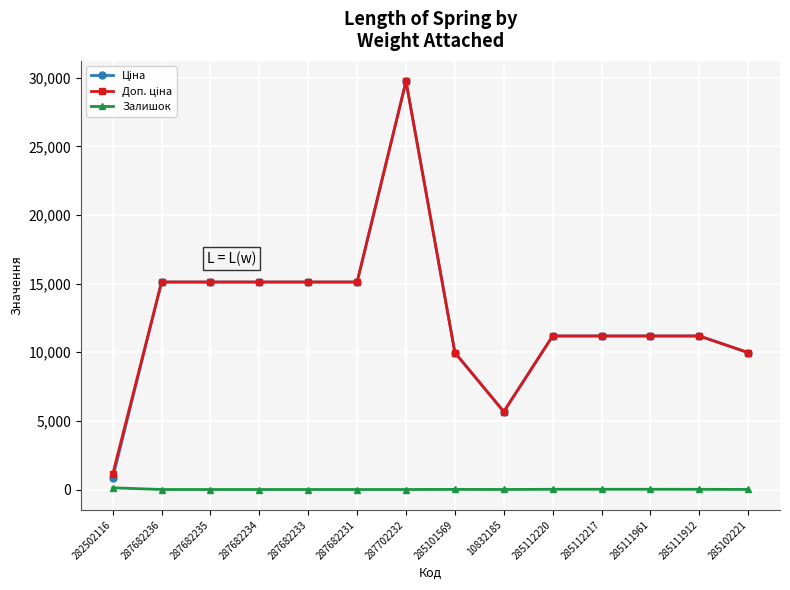

Is it true that Залишок equals 17.0 at 285112217?

True